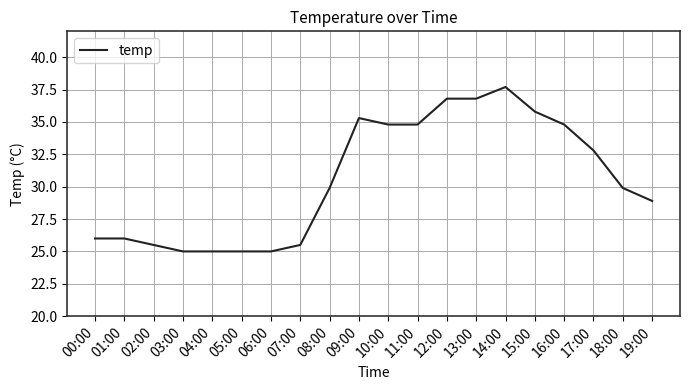

Which category has the highest value across all series?

14:00